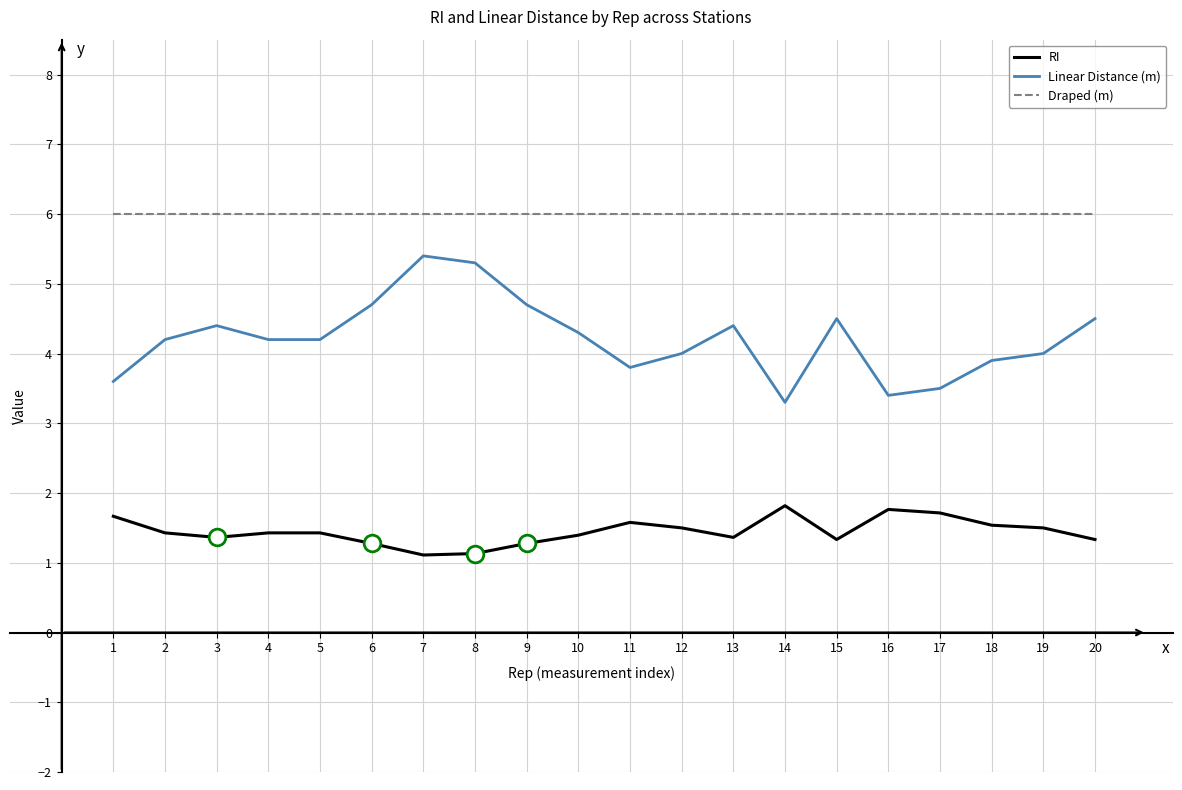

True or false: Draped (m) and Linear Distance (m) intersect in this chart.

False